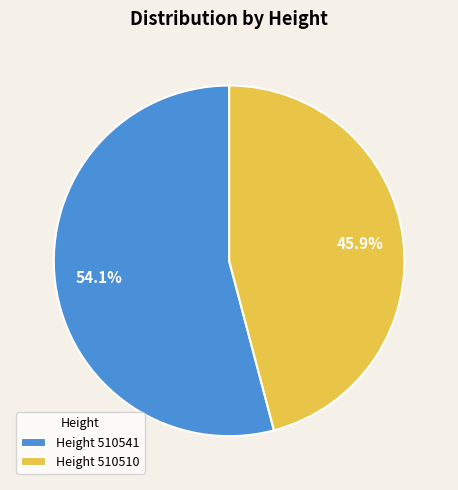

Which has a higher value, Height 510510 or Height 510541?

Height 510541